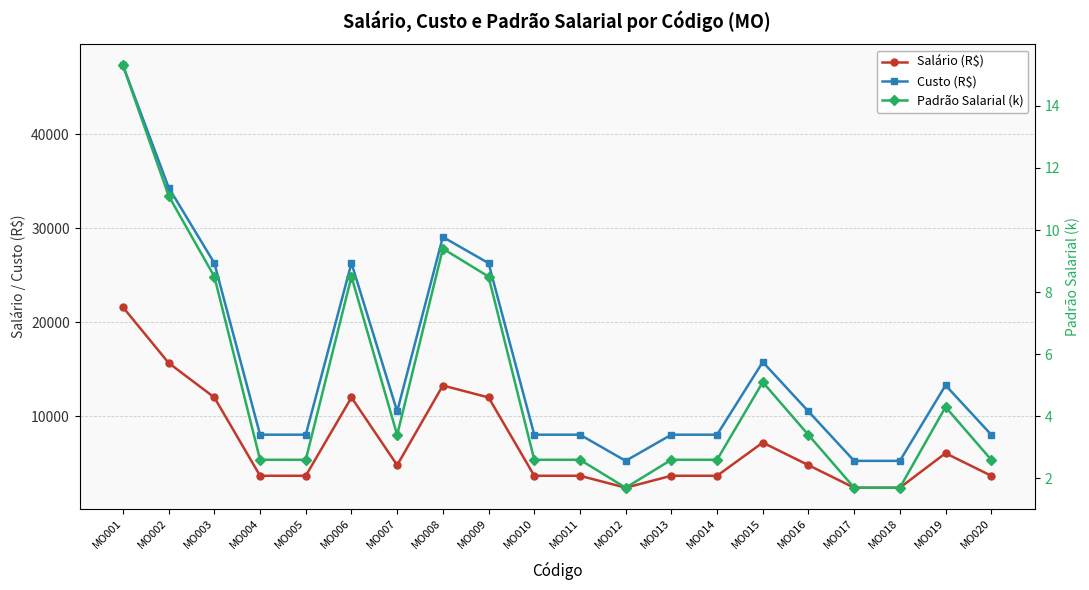

At which category does Custo (R$) reach its first local valley?

MO007